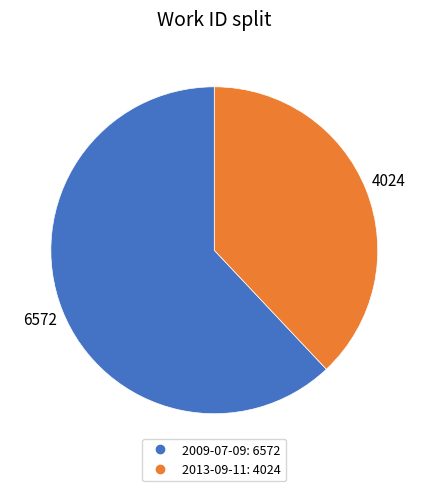

Combined, do 2013-09-11 and 2009-07-09 account for over 50%?

Yes